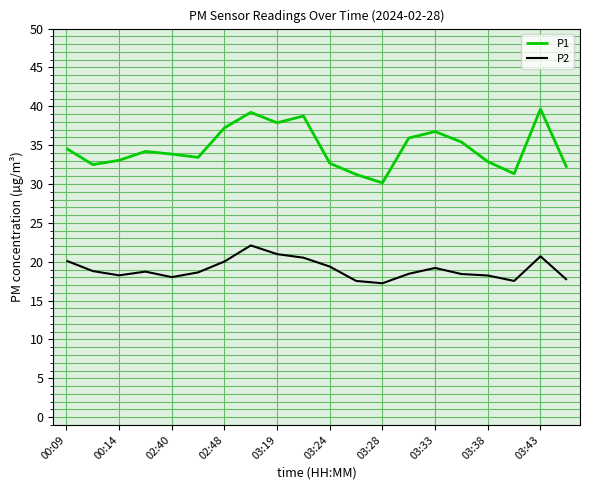

What is the smallest value displayed?

17.2